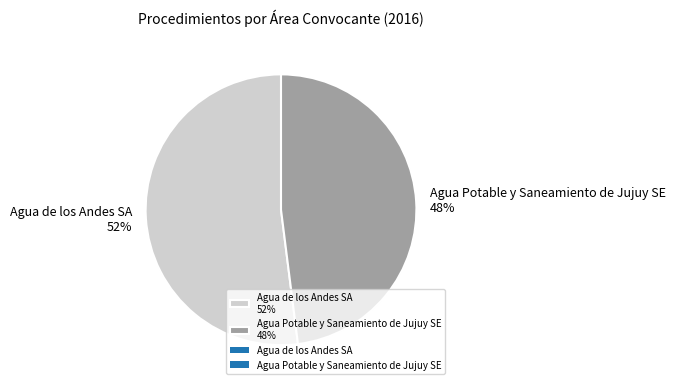

Between Agua Potable y Saneamiento de Jujuy SE and Agua de los Andes SA, which is larger?

Agua de los Andes SA